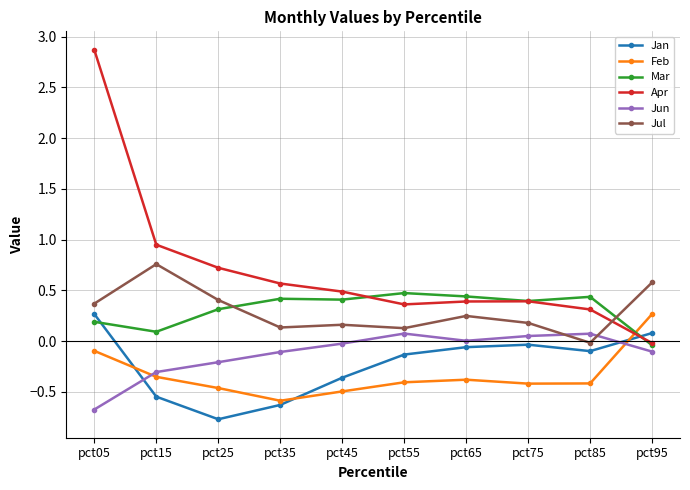

How many intersections are there between Jul and Jun?

2